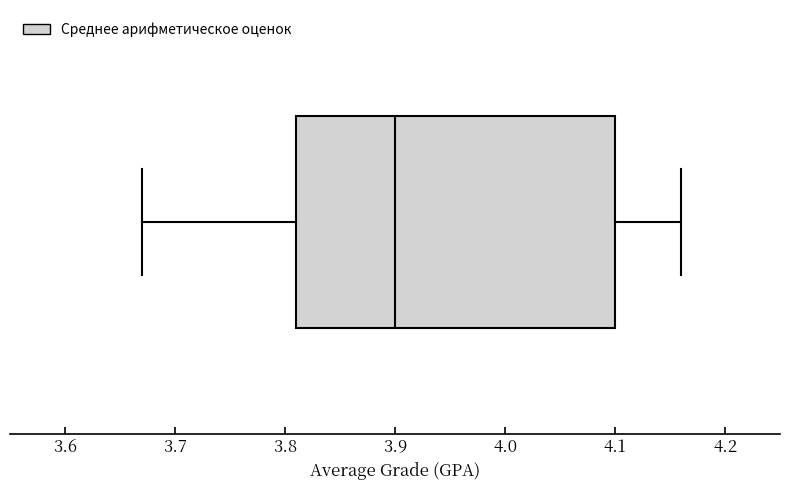

Read this box plot against the x-axis: the position of the median line, the range covered by the box, and the ends of both whiskers. The values are not printed on the chart, so give them approximately, as read against the axis.

median 3.90, box 3.81 to 4.10, whiskers 3.67 to 4.16